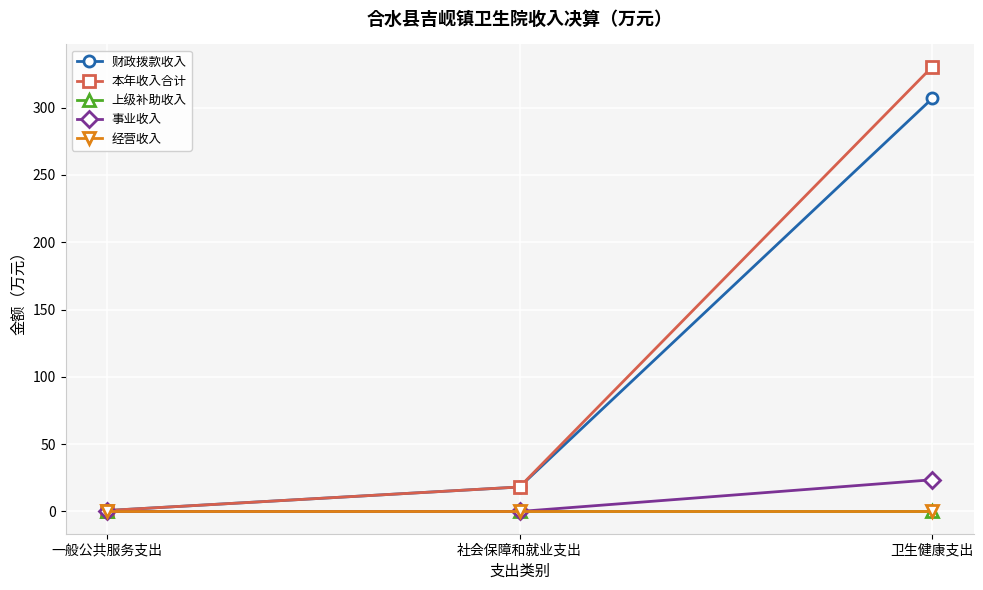

Is this an area chart (filled region under the line)?

No